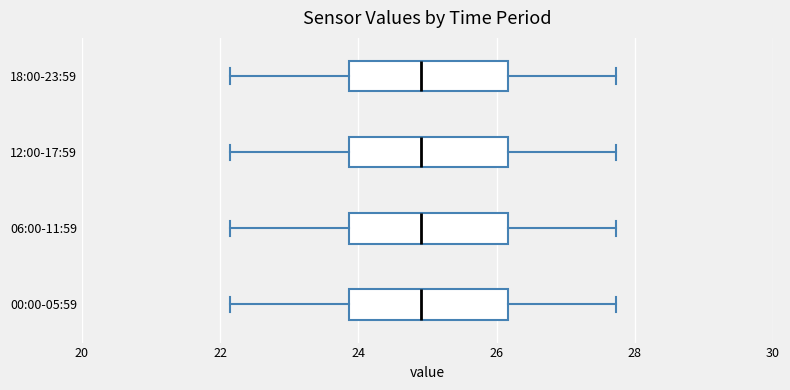

Reading bottom to top, transcribe this box plot: for each box, give where its median line is, the range the box spans, and where its two whiskers end, as read against the x-axis. The values are not printed on the chart, so give them approximately, as read against the axis.

00:00-05:59: median 25.0, box 23.8 to 26.2, whiskers 22.2 to 27.8
06:00-11:59: median 25.0, box 23.8 to 26.2, whiskers 22.2 to 27.8
12:00-17:59: median 25.0, box 23.8 to 26.2, whiskers 22.2 to 27.8
18:00-23:59: median 25.0, box 23.8 to 26.2, whiskers 22.2 to 27.8